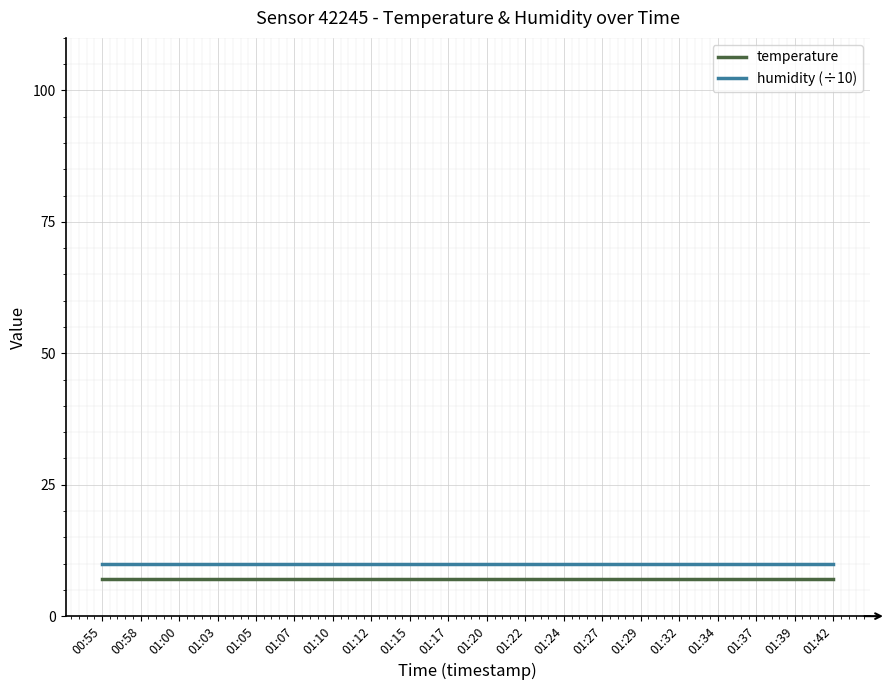

What are all the series names shown in the legend?

temperature, humidity (÷10)